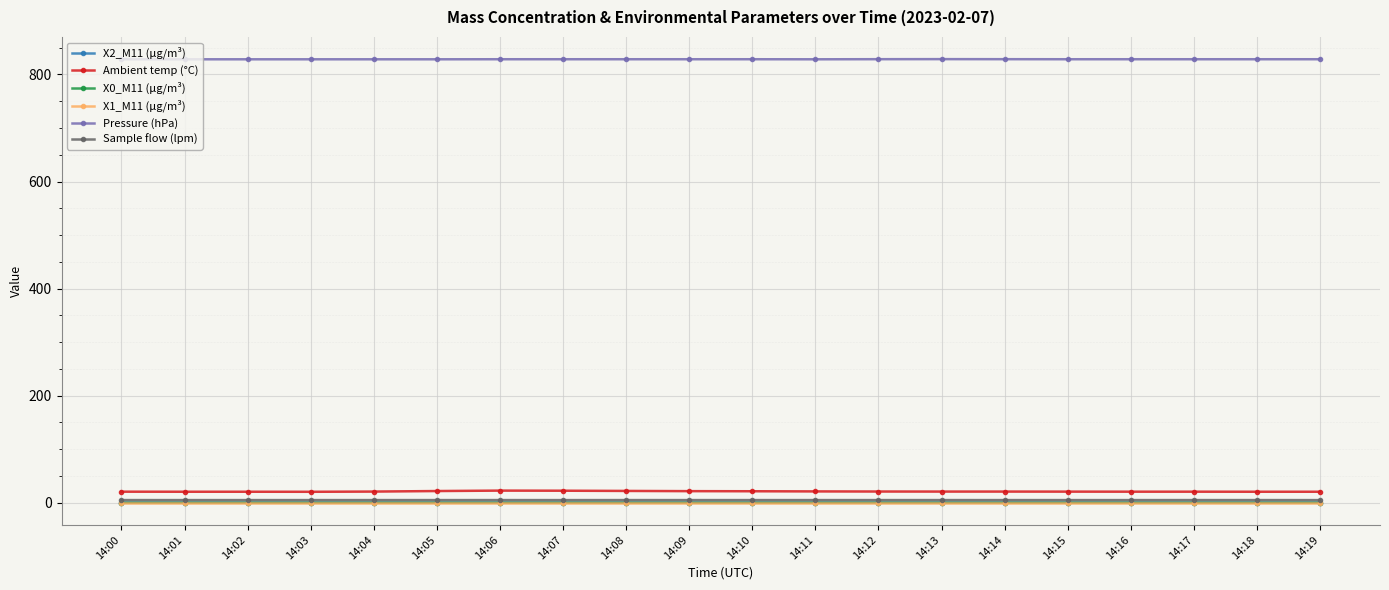

What is the difference between the maximum and minimum values in the Sample flow (lpm) series?

0.1